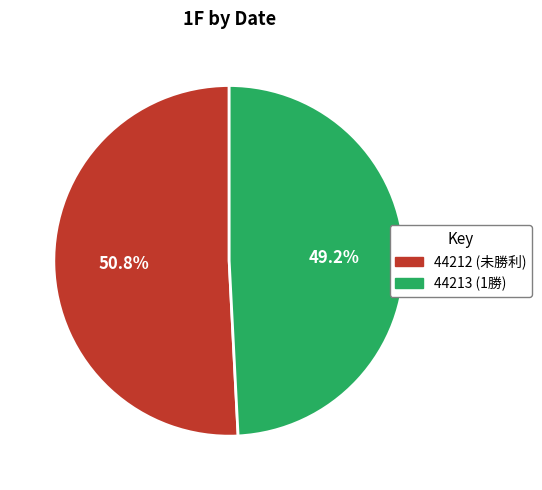

Which category accounts for the majority?

44212